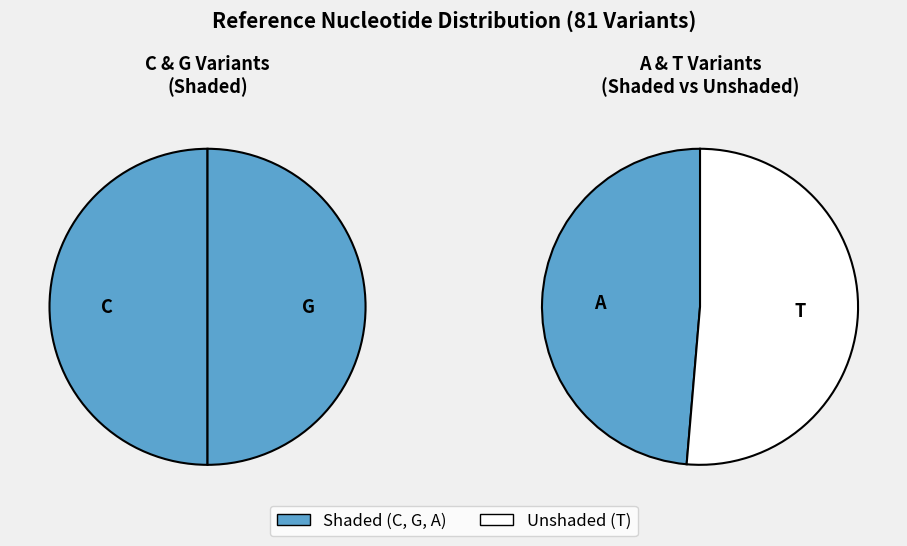

To the nearest percent, what portion does C represent?

27%